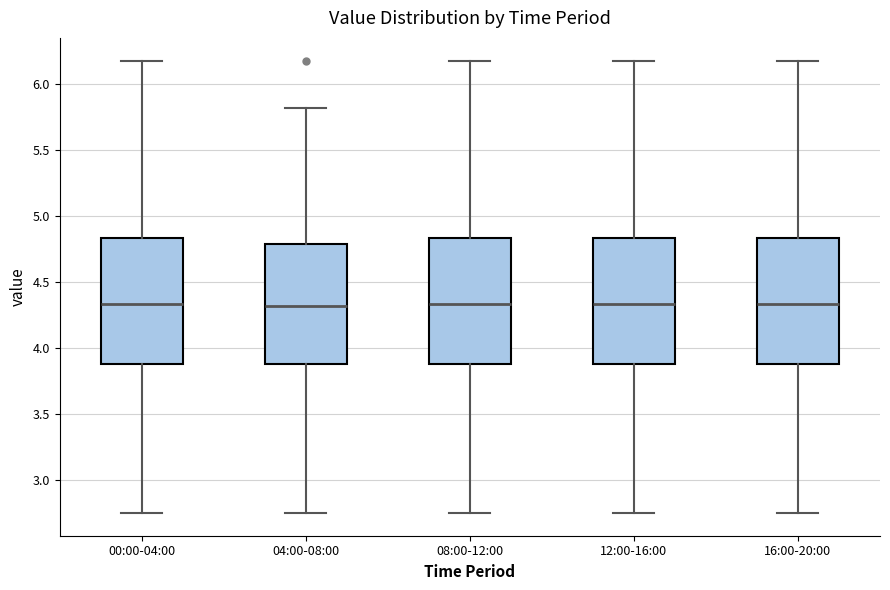

Where does the median line of the box for 04:00-08:00 sit on the y-axis? The values are not printed on the chart, so give them approximately, as read against the axis.

4.30